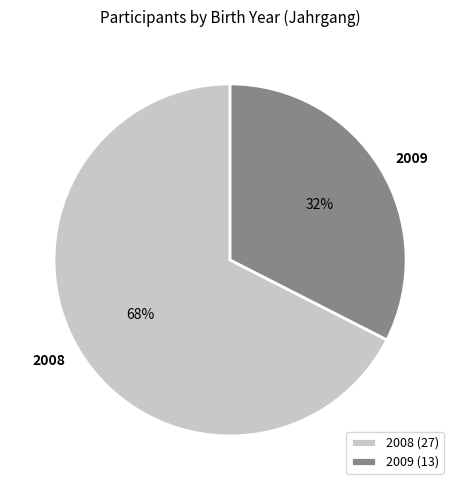

To the nearest percent, what portion does 2009 represent?

32%